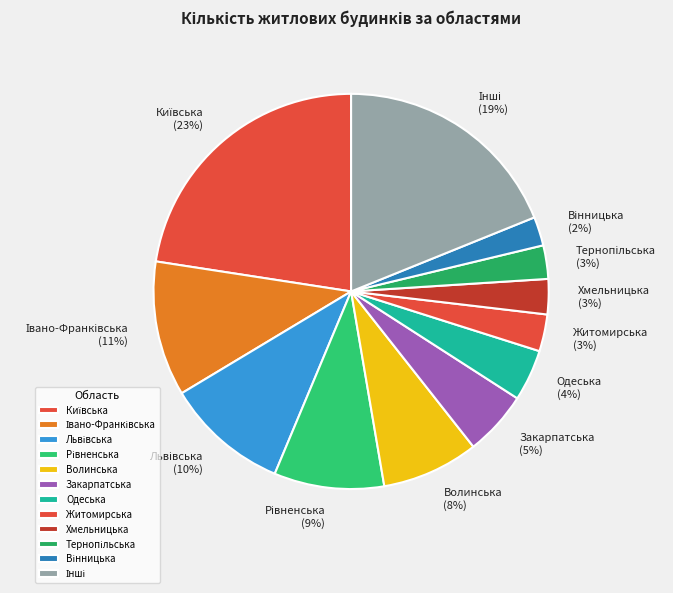

Is Закарпатська the majority of the pie?

No